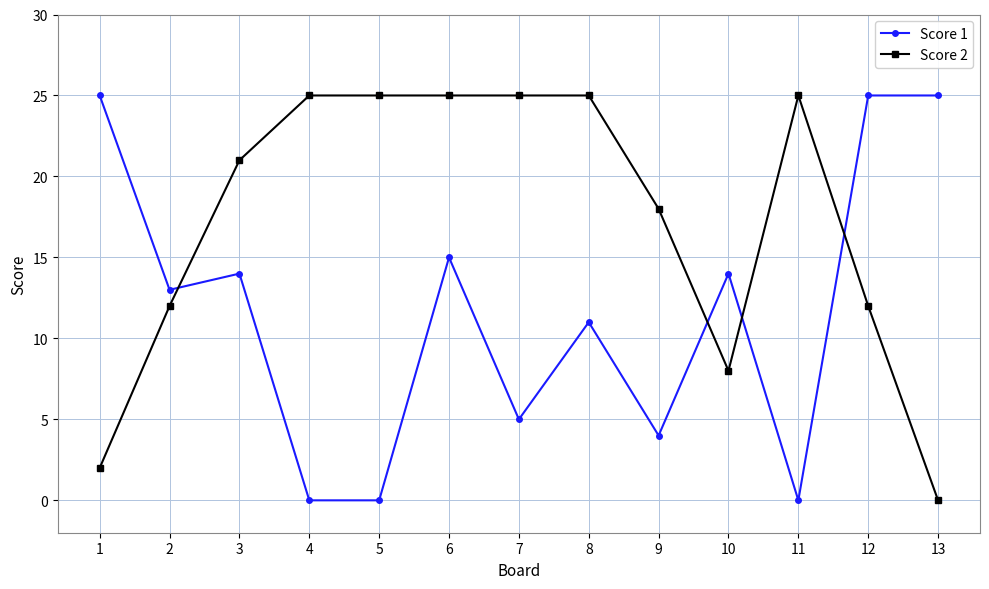

How many lines are shown in the chart?

2